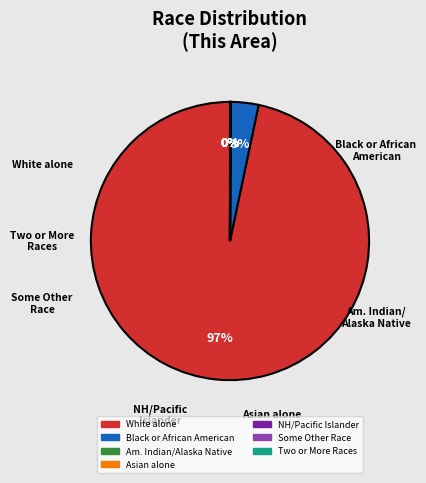

Does any single category account for the majority?

Yes